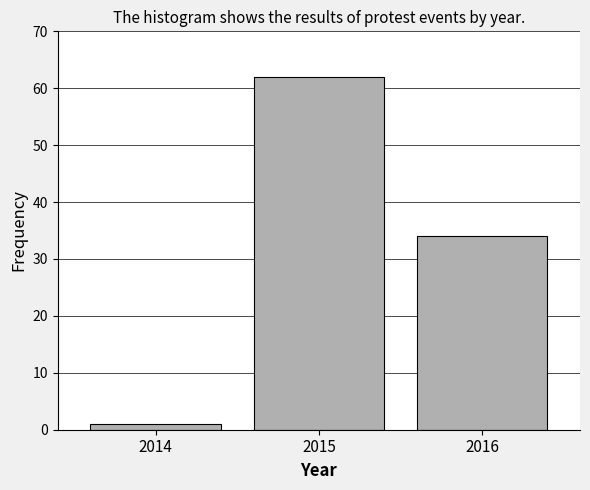

Reading right to left, what are all the values shown in this chart?

34	62	1